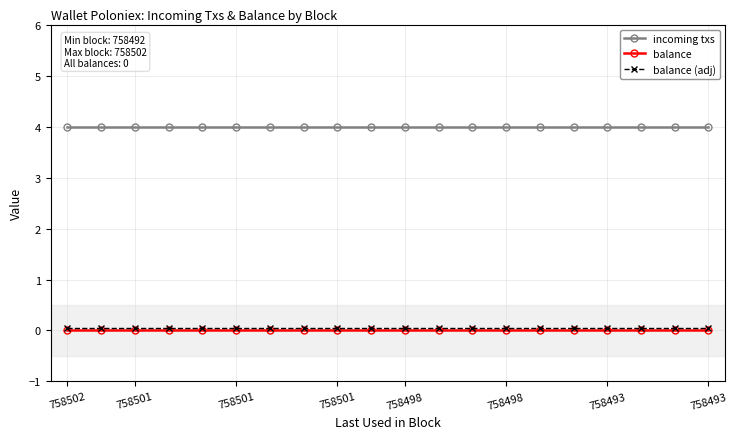

At how many categories does at least one series exceed 1?

20